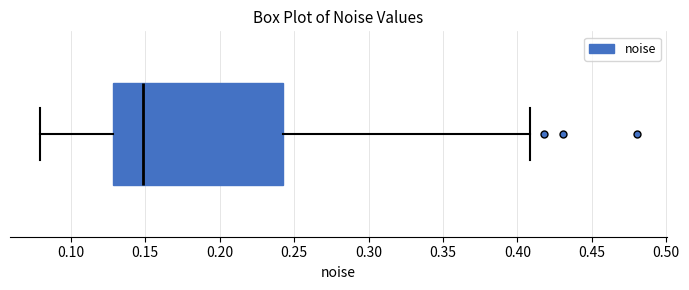

Transcribe this box plot: give where the median line is, the range the box spans, and where the two whiskers end, as read against the x-axis. The values are not printed on the chart, so give them approximately, as read against the axis.

median 0.15, box 0.13 to 0.24, whiskers 0.08 to 0.41